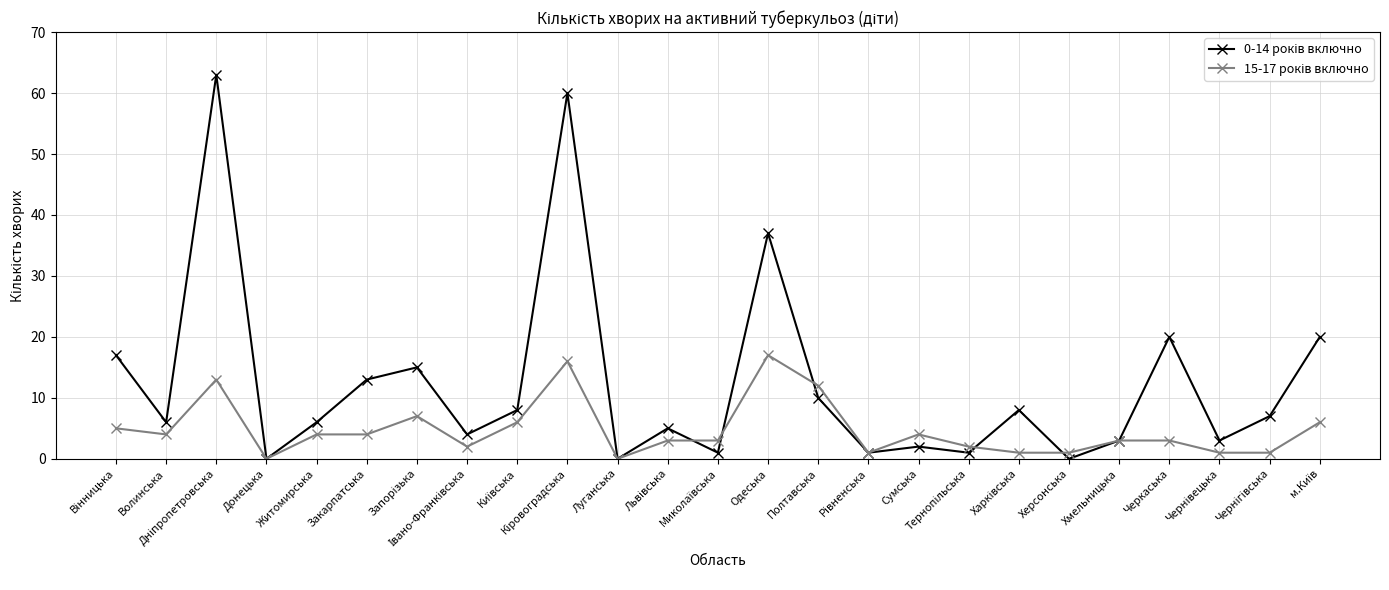

What is the greatest value displayed?

63